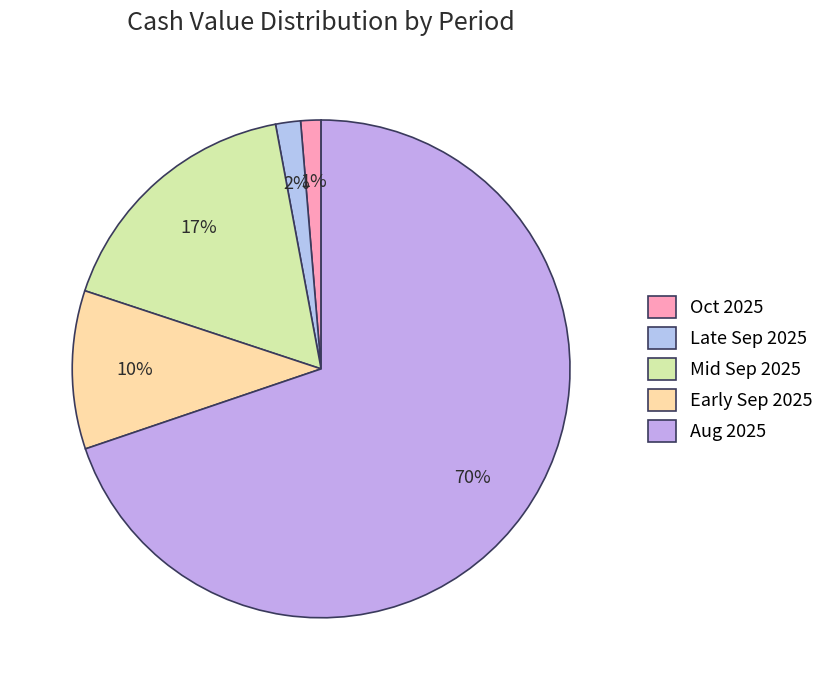

How many slices are in this pie chart?

5